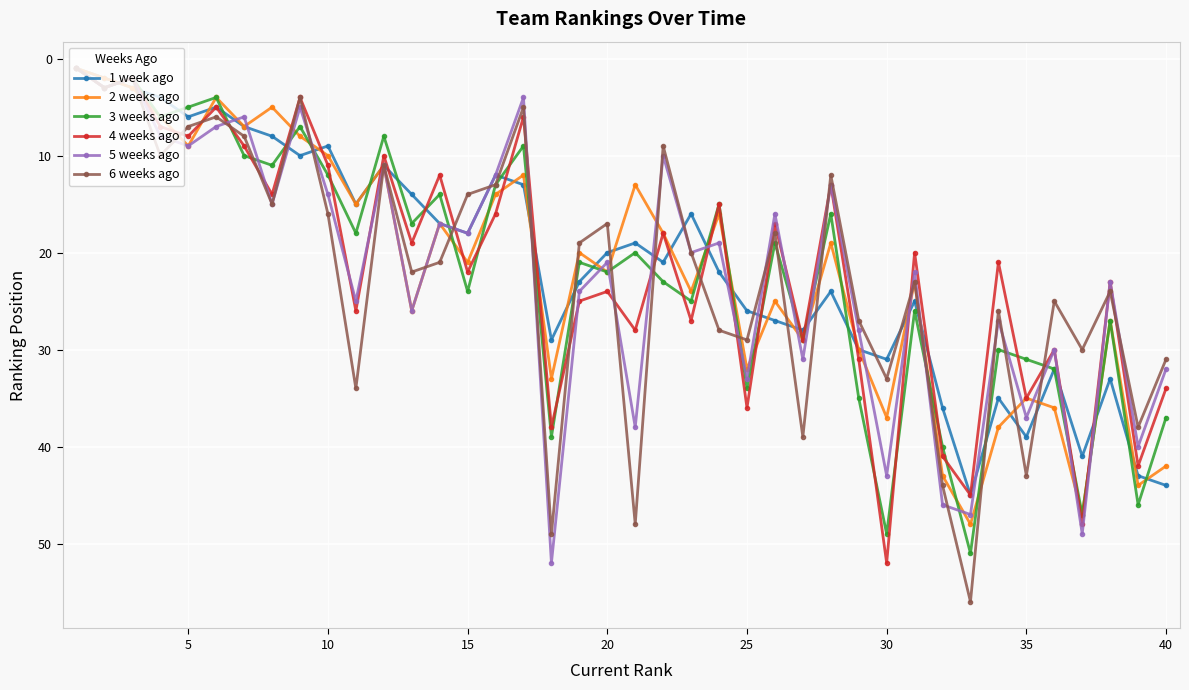

True or false: 3 weeks ago has more than 0 points higher than both neighbors.

True